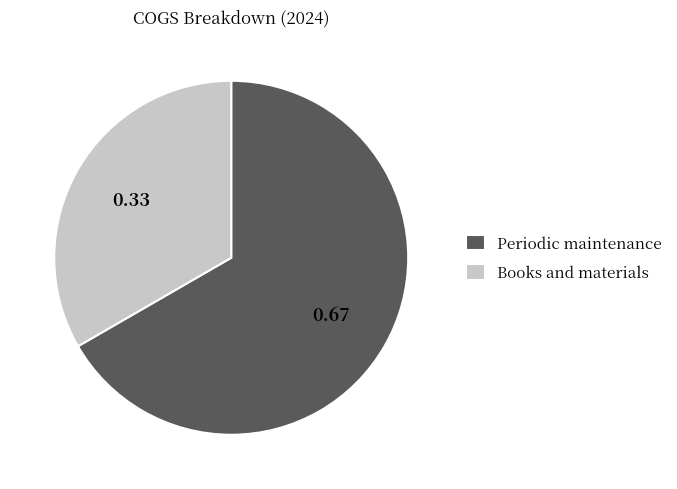

Is the sum of Periodic maintenance and Books and materials greater than half?

Yes